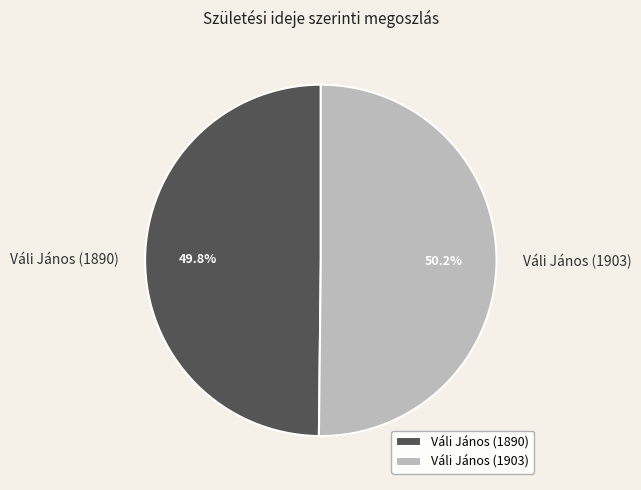

Is there any slice that represents more than half of the pie?

Yes